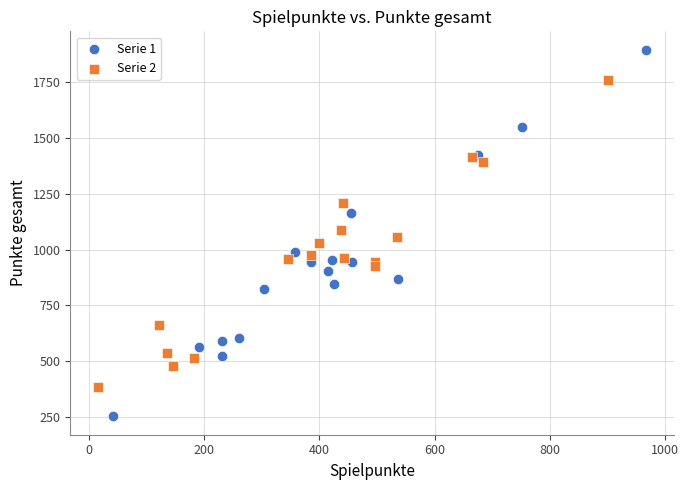

Which series reaches the maximum Y coordinate?

Serie 1